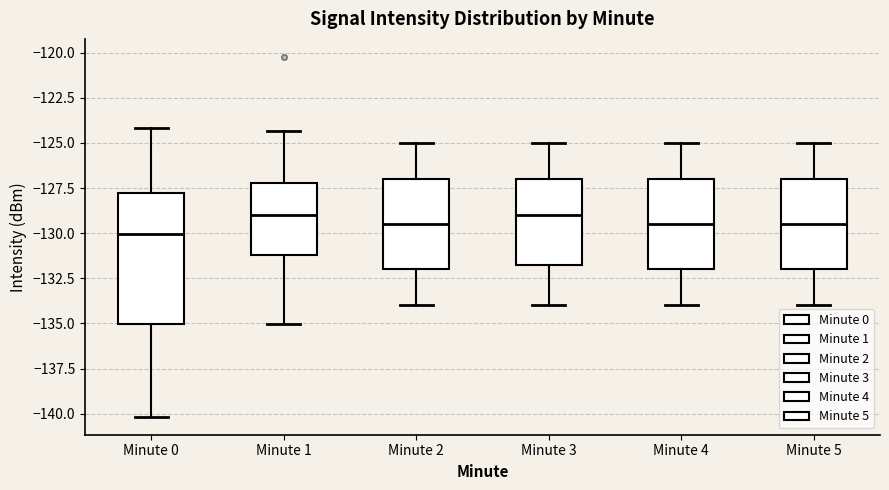

Reading left to right, read every box against the y-axis: the position of its median line, the range the box covers, and the ends of its whiskers. The values are not printed on the chart, so give them approximately, as read against the axis.

Minute 0: median -130.0, box -135.0 to -128.0, whiskers -140.0 to -124.0
Minute 1: median -129.0, box -131.0 to -127.0, whiskers -135.0 to -124.5
Minute 2: median -129.5, box -132.0 to -127.0, whiskers -134.0 to -125.0
Minute 3: median -129.0, box -131.5 to -127.0, whiskers -134.0 to -125.0
Minute 4: median -129.5, box -132.0 to -127.0, whiskers -134.0 to -125.0
Minute 5: median -129.5, box -132.0 to -127.0, whiskers -134.0 to -125.0